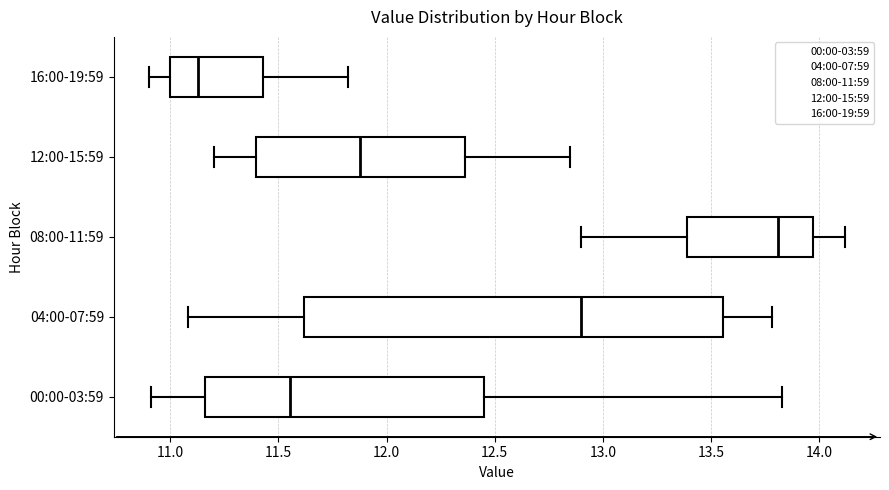

Reading bottom to top, transcribe this box plot: for each box, give where its median line is, the range the box spans, and where its two whiskers end, as read against the x-axis. The values are not printed on the chart, so give them approximately, as read against the axis.

00:00-03:59: median 11.55, box 11.15 to 12.45, whiskers 10.90 to 13.85
04:00-07:59: median 12.90, box 11.60 to 13.55, whiskers 11.10 to 13.80
08:00-11:59: median 13.80, box 13.40 to 13.95, whiskers 12.90 to 14.10
12:00-15:59: median 11.90, box 11.40 to 12.35, whiskers 11.20 to 12.85
16:00-19:59: median 11.15, box 11.00 to 11.45, whiskers 10.90 to 11.80